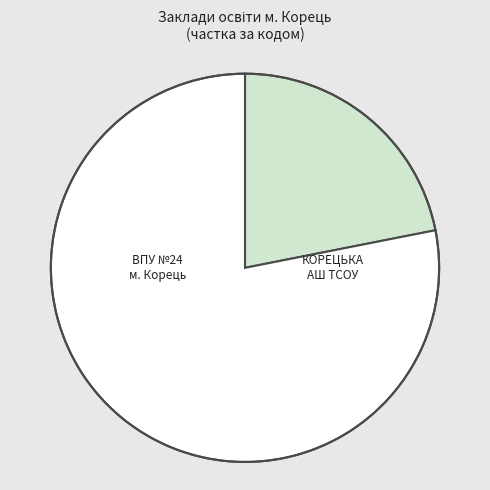

Does any single category account for the majority?

Yes